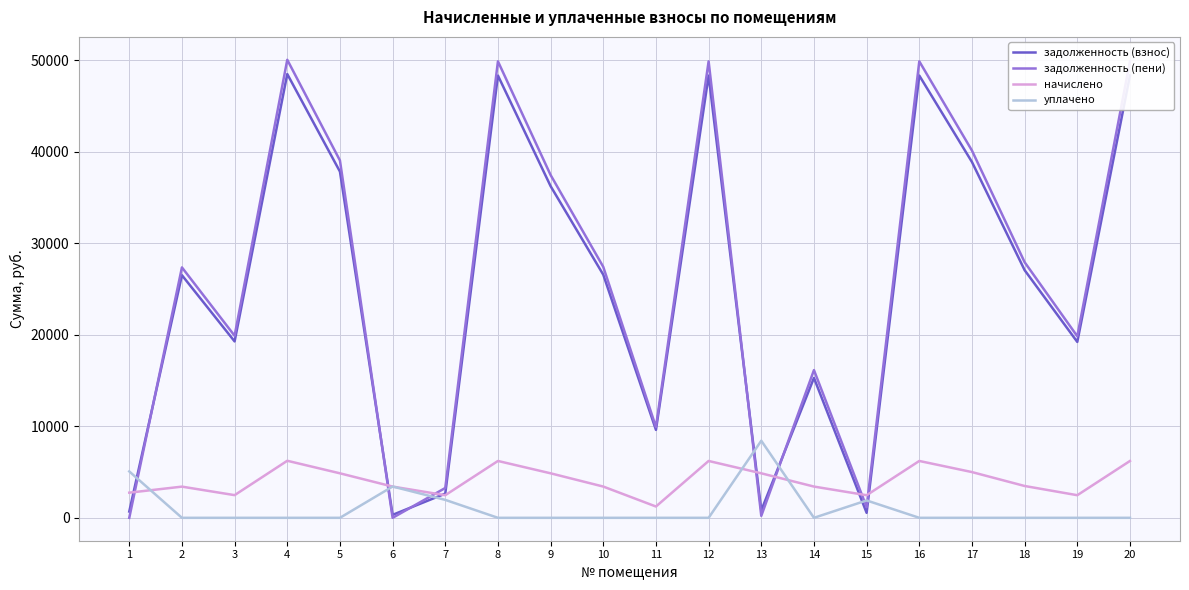

At which category does начислено reach its first local peak?

2